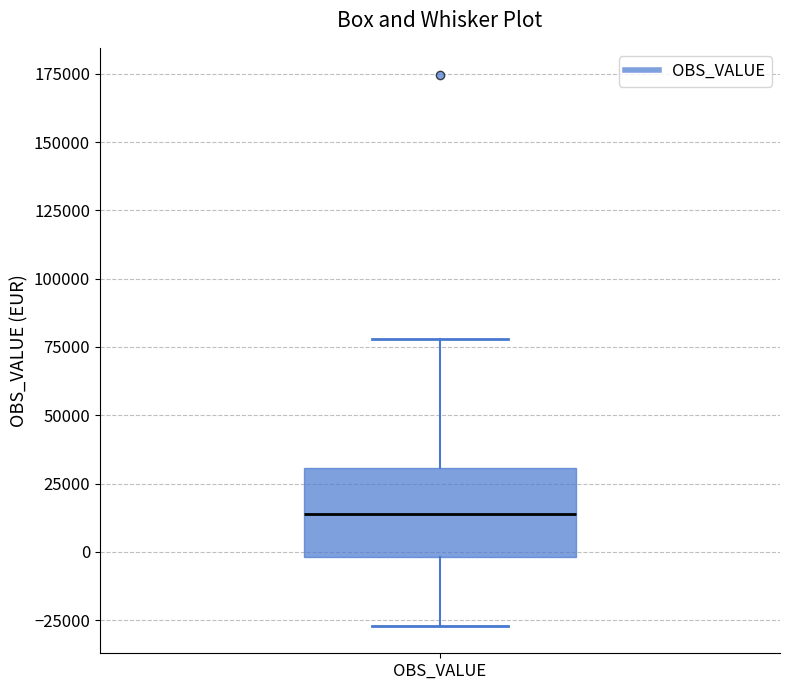

Where does the upper whisker of the box for OBS_VALUE end on the y-axis? The values are not printed on the chart, so give them approximately, as read against the axis.

80000